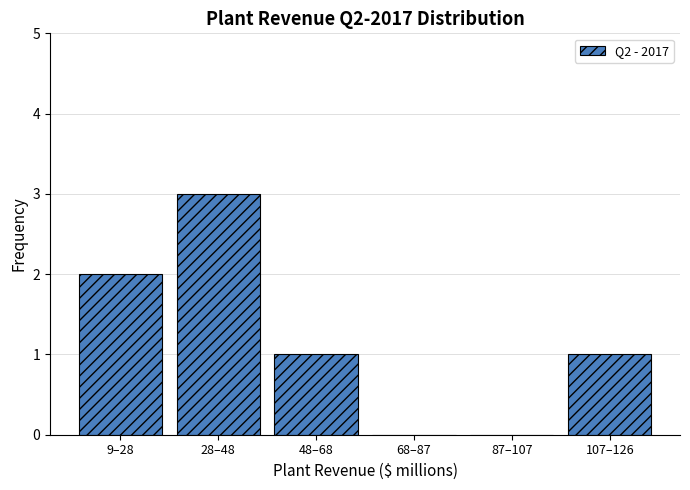

Reading left to right, list all the values displayed in this chart.

9–28=2	28–48=3	48–68=1	68–87=0	87–107=0	107–126=1